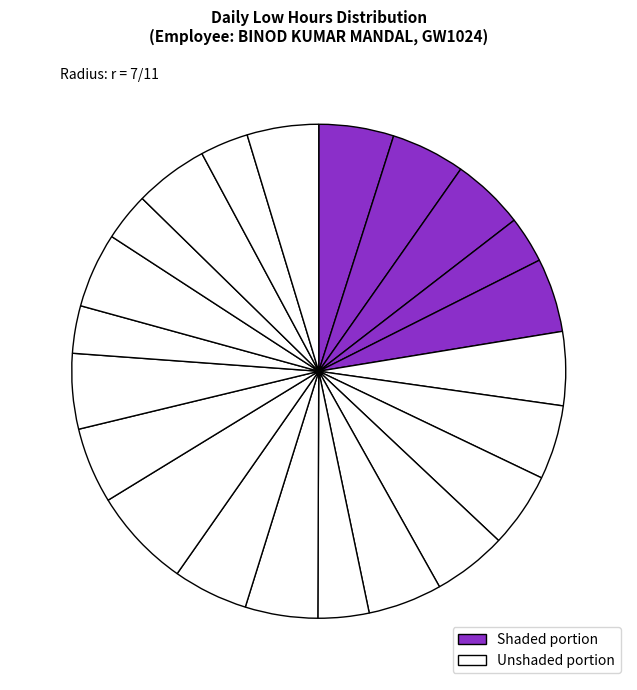

How many slices are in this pie chart?

22